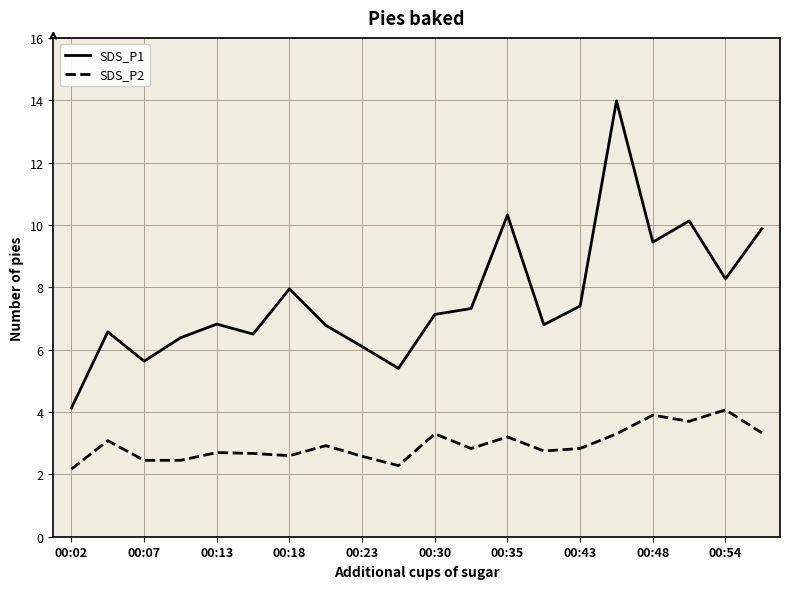

How many lines are shown in the chart?

2